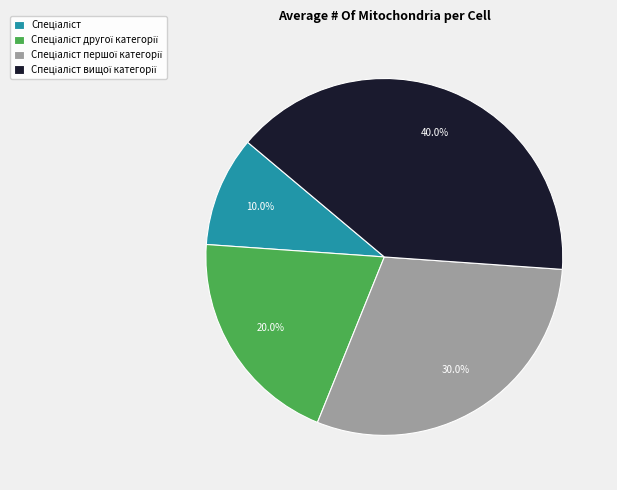

Does any single category account for the majority?

No